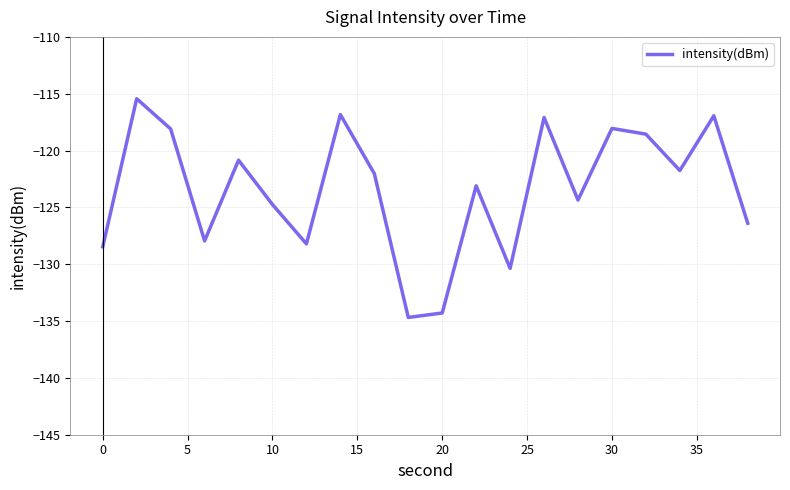

What is the difference between the maximum and minimum values?

19.2